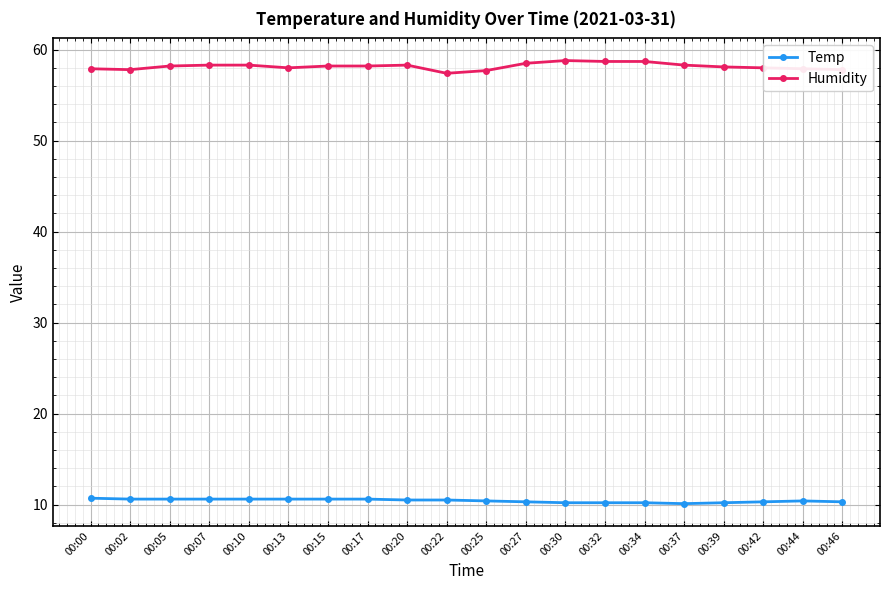

What is the maximum value shown in the chart?

58.8